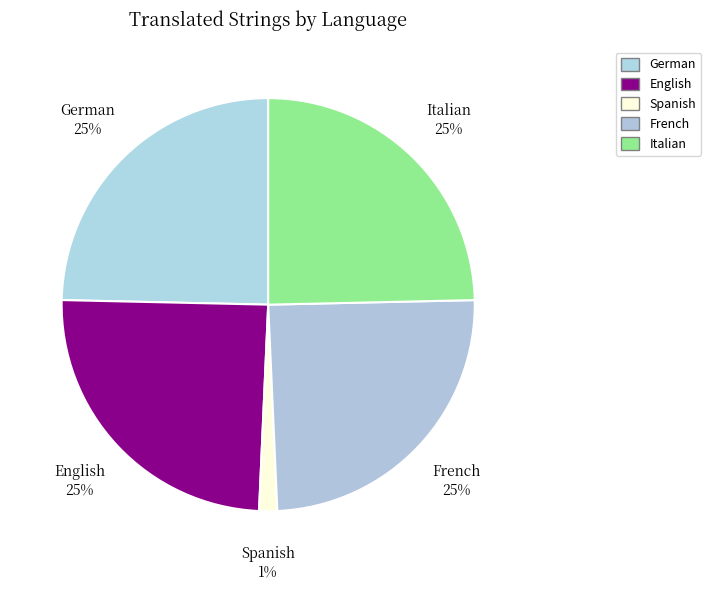

The French slice represents 32% of the pie. True or false?

False